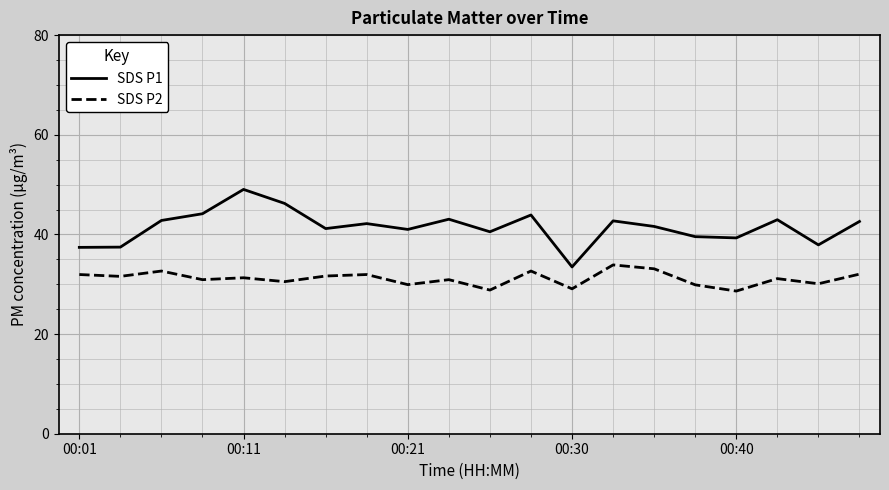

True or false: SDS P2 and SDS P1 intersect in this chart.

False